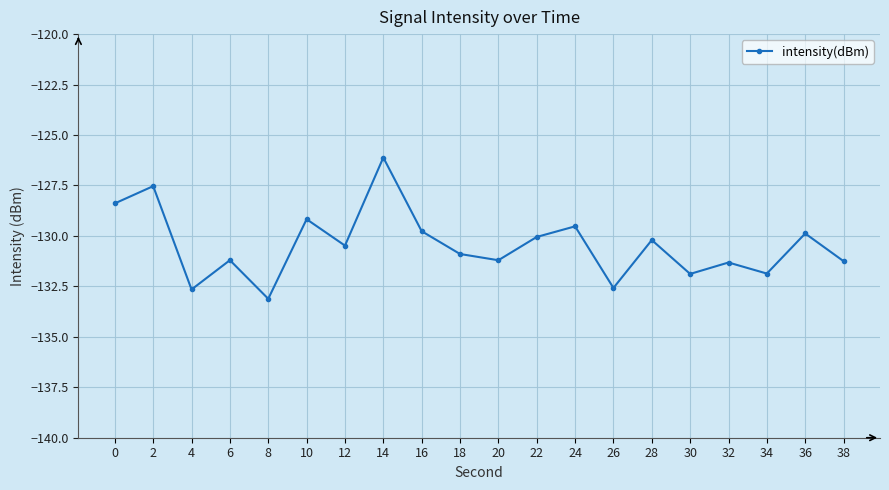

What value does the data have at 2?

-127.5